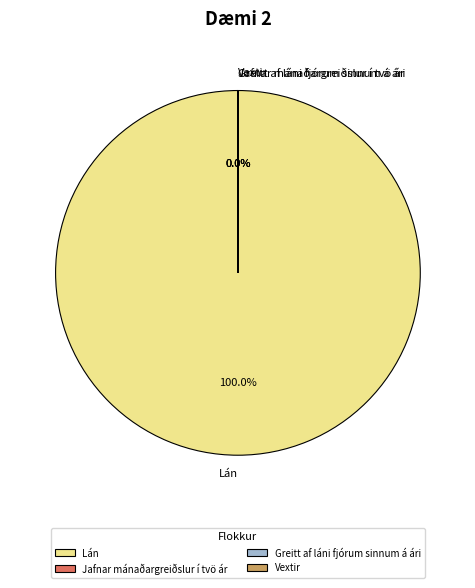

To the nearest percent, what is the average slice percentage?

25%